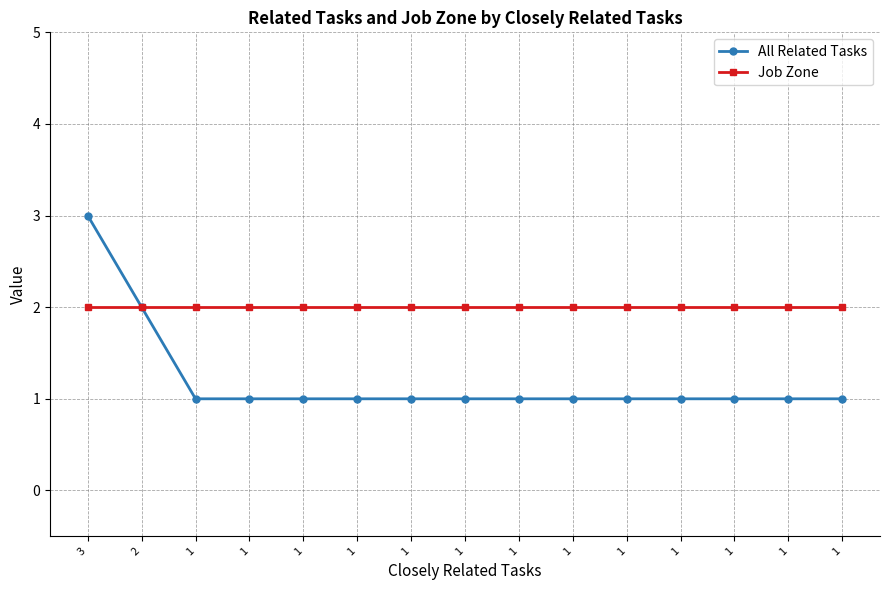

How many data points does each series have?

15